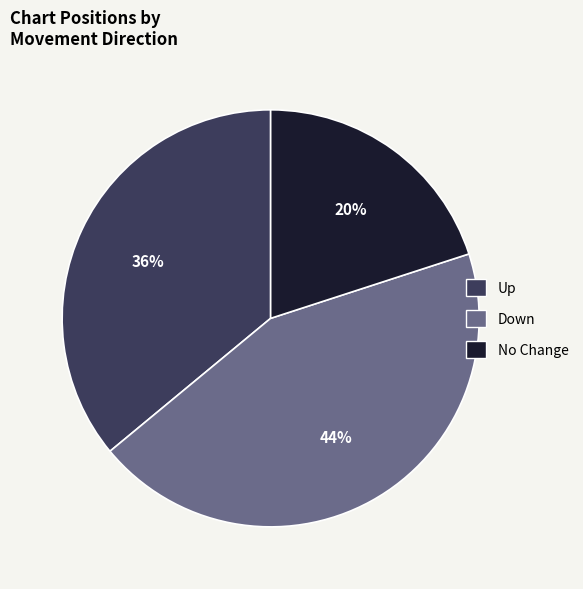

Is there any slice that represents more than half of the pie?

No